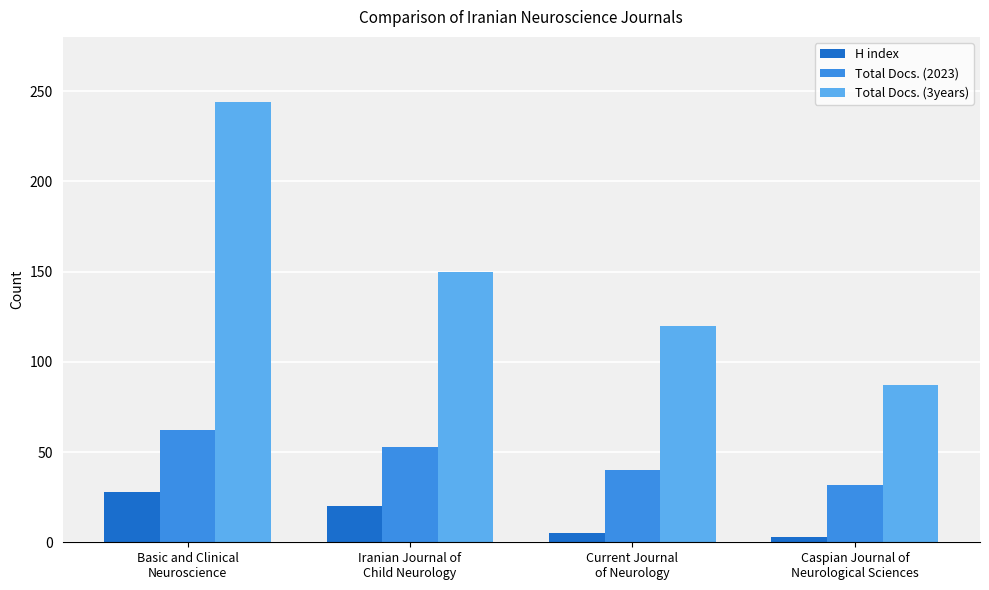

Reading left to right, what are all the values shown in this chart?

H index: Basic and Clinical
Neuroscience=28	Iranian Journal of
Child Neurology=20	Current Journal
of Neurology=5	Caspian Journal of
Neurological Sciences=3
Total Docs. (2023): Basic and Clinical
Neuroscience=62	Iranian Journal of
Child Neurology=53	Current Journal
of Neurology=40	Caspian Journal of
Neurological Sciences=32
Total Docs. (3years): Basic and Clinical
Neuroscience=244	Iranian Journal of
Child Neurology=150	Current Journal
of Neurology=120	Caspian Journal of
Neurological Sciences=87